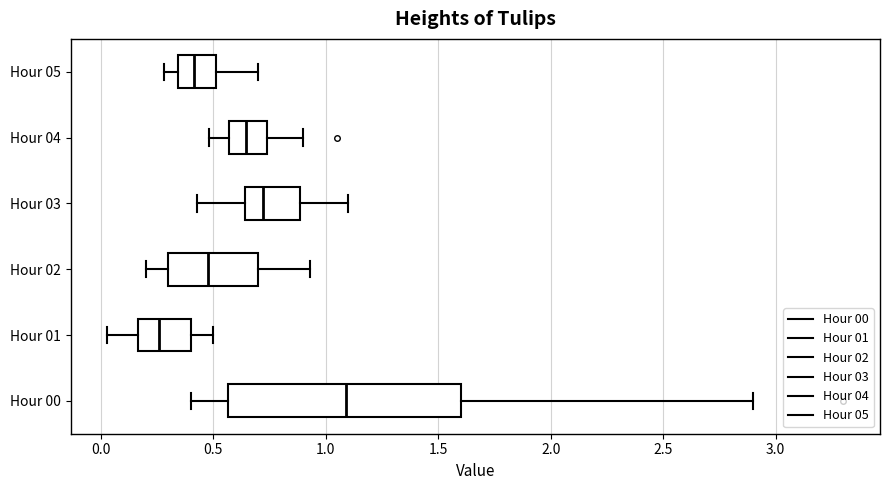

Comparing the boxes themselves (not the whiskers), which one is the widest?

Hour 00